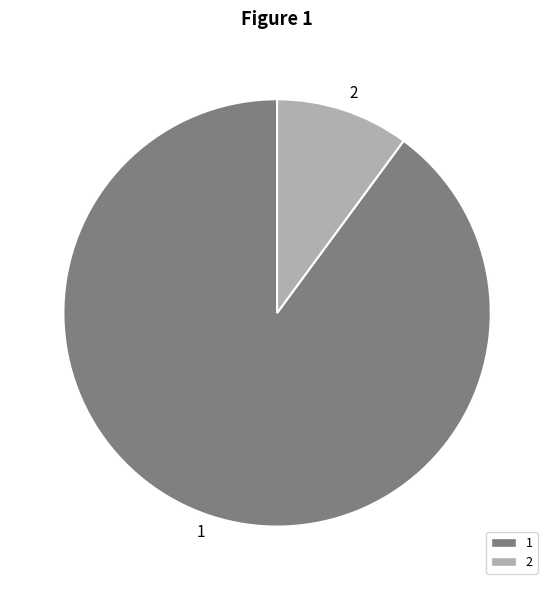

Which slice is the smallest?

2